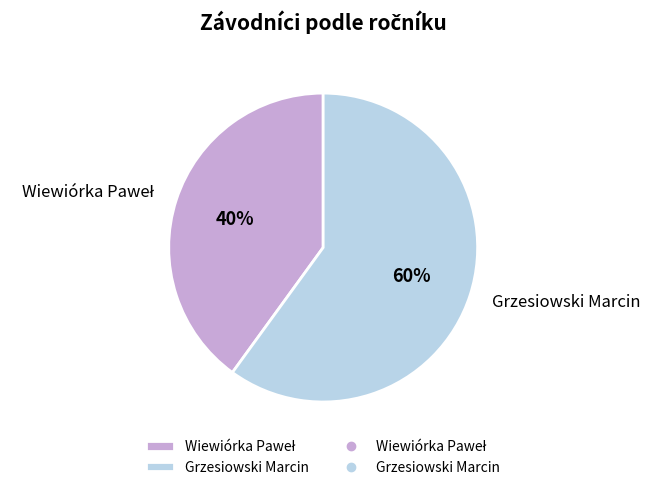

Which slice represents more than half of the pie?

Grzesiowski Marcin